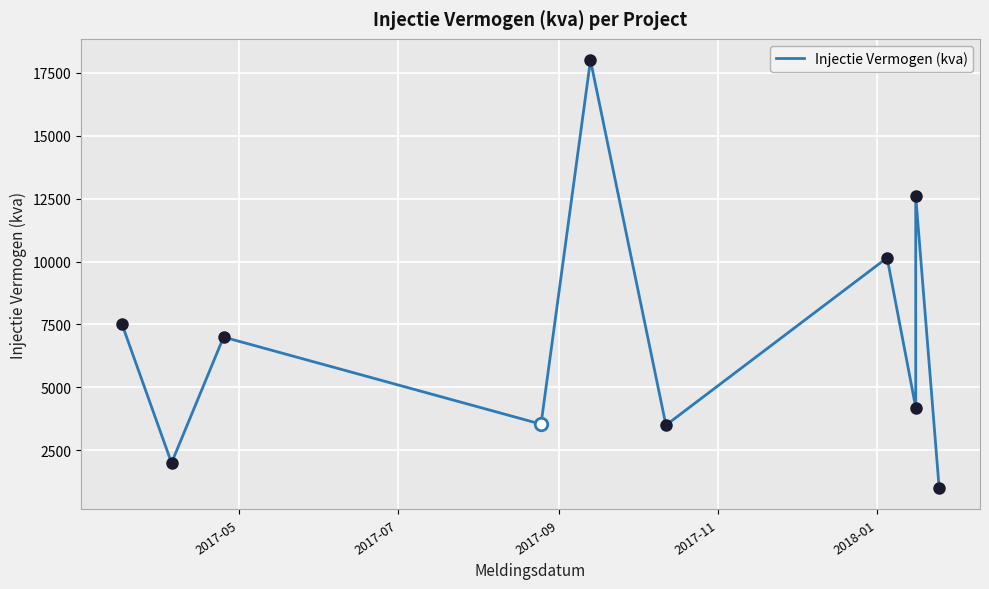

What is the sum of the values at 2017-05 and 2017-07?

9500